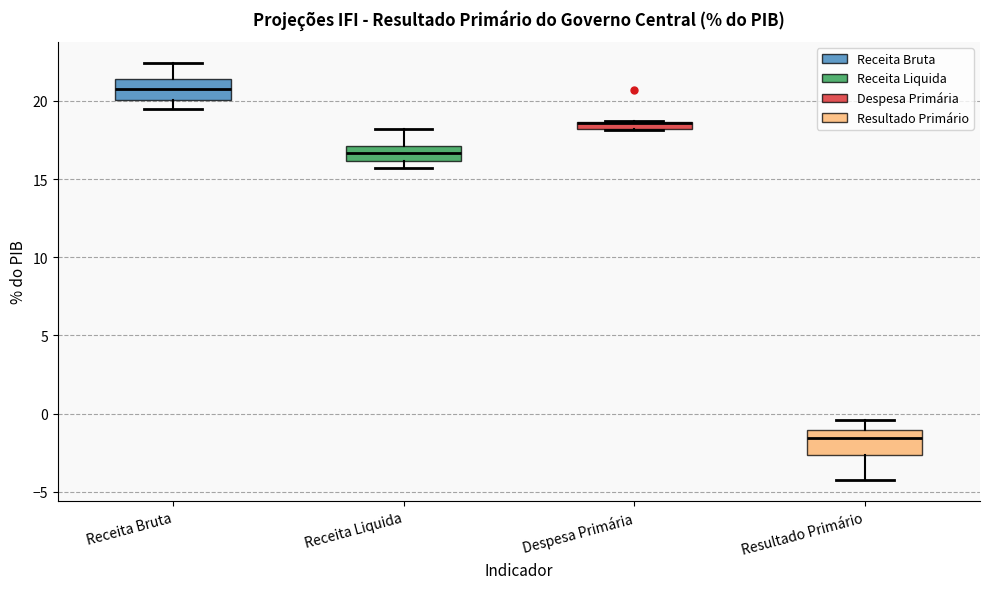

Where is the lower edge of the box for Despesa Primária on the y-axis? The values are not printed on the chart, so give them approximately, as read against the axis.

18.0